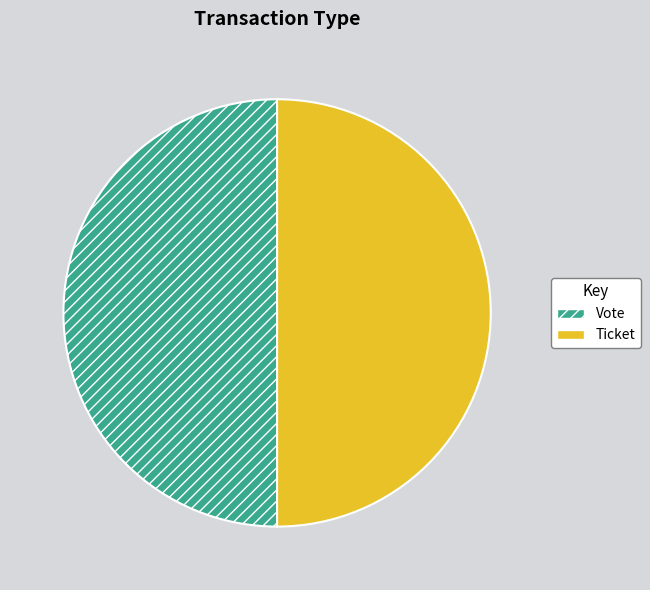

True or false: Ticket accounts for 50% of the total.

True